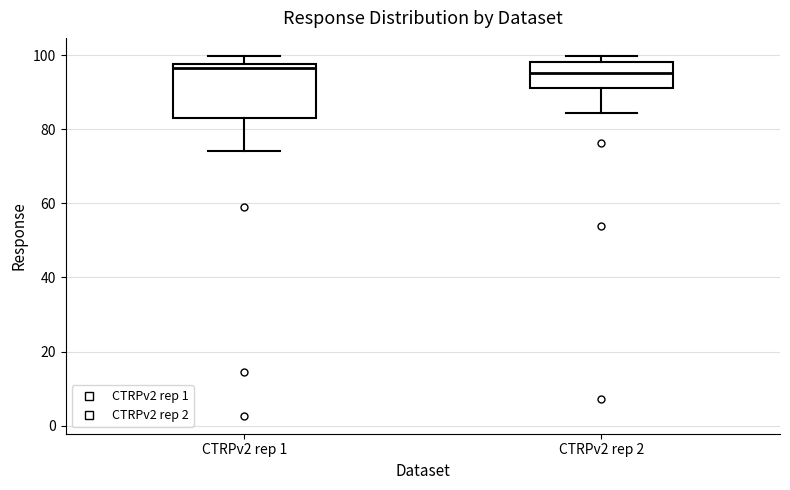

Comparing the boxes themselves (not the whiskers), which one is the tallest?

CTRPv2 rep 1